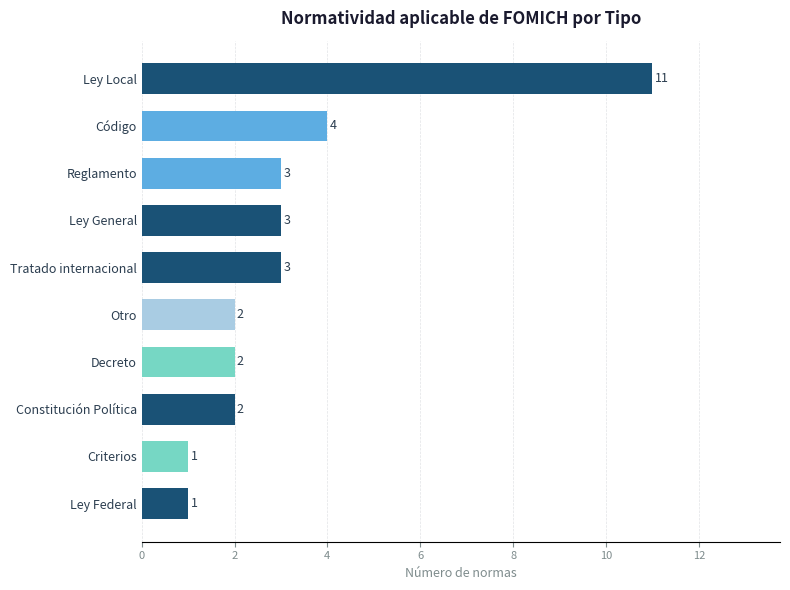

Are the bars horizontal?

Yes